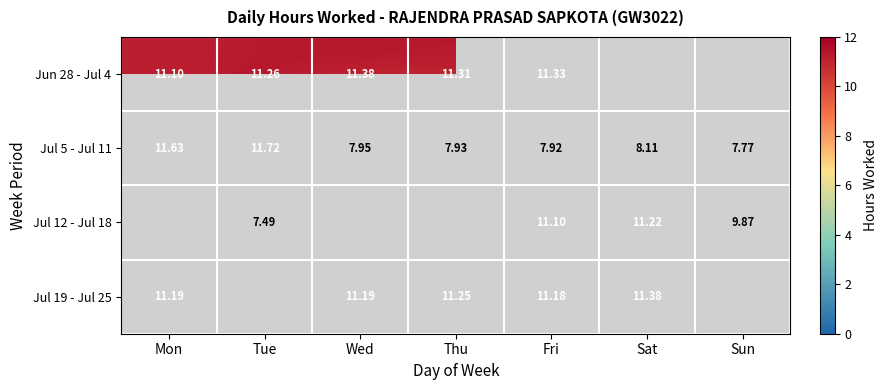

At which label does Jul 5 - Jul 11 reach its minimum?

Sun